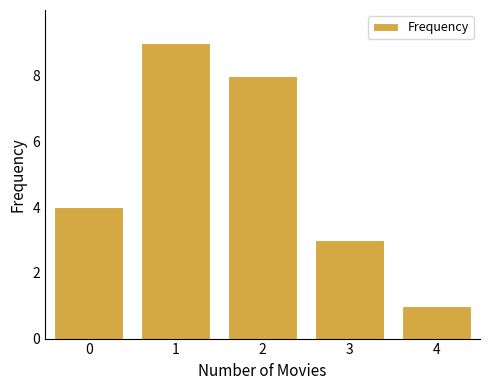

Reading left to right, what are all the values shown in this chart?

4	9	8	3	1